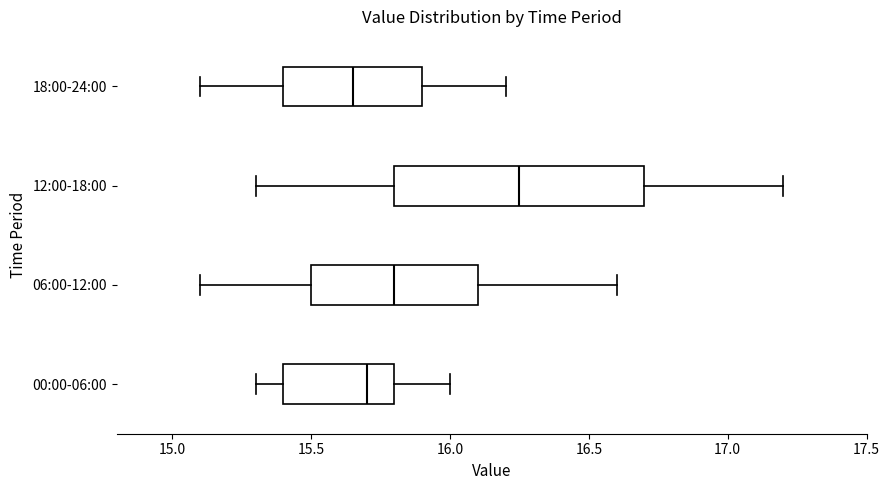

Reading bottom to top, read every box against the x-axis: the position of its median line, the range the box covers, and the ends of its whiskers. The values are not printed on the chart, so give them approximately, as read against the axis.

00:00-06:00: median 15.70, box 15.40 to 15.80, whiskers 15.30 to 16.00
06:00-12:00: median 15.80, box 15.50 to 16.10, whiskers 15.10 to 16.60
12:00-18:00: median 16.25, box 15.80 to 16.70, whiskers 15.30 to 17.20
18:00-24:00: median 15.65, box 15.40 to 15.90, whiskers 15.10 to 16.20